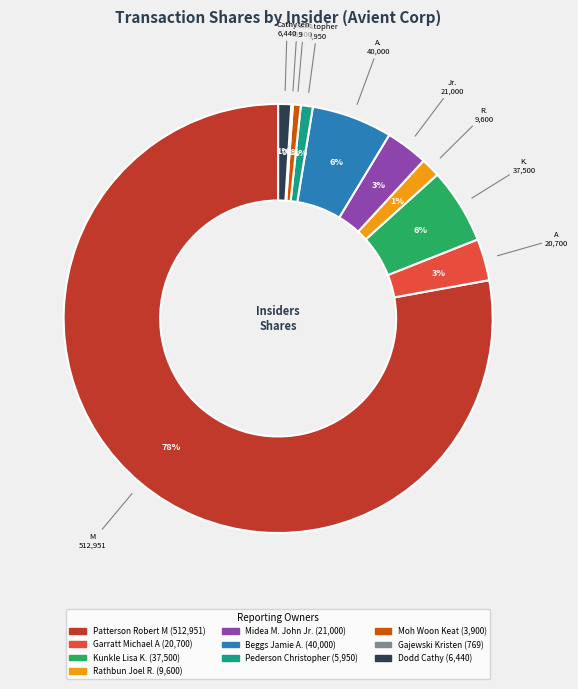

Combined, do Moh Woon Keat and Patterson Robert M account for over 50%?

Yes